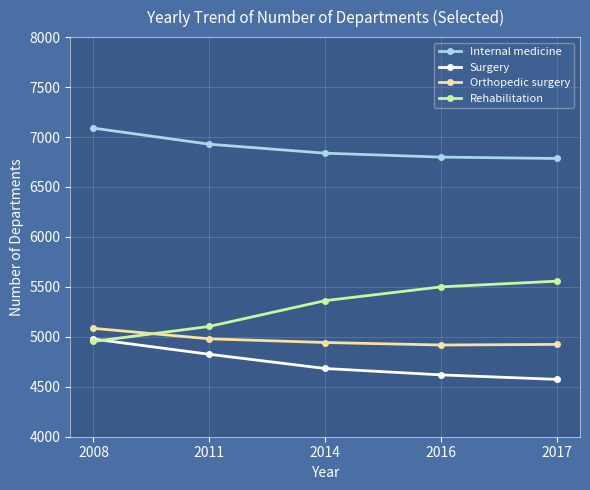

What is the difference between the Surgery values at 2011 and 2017?

251